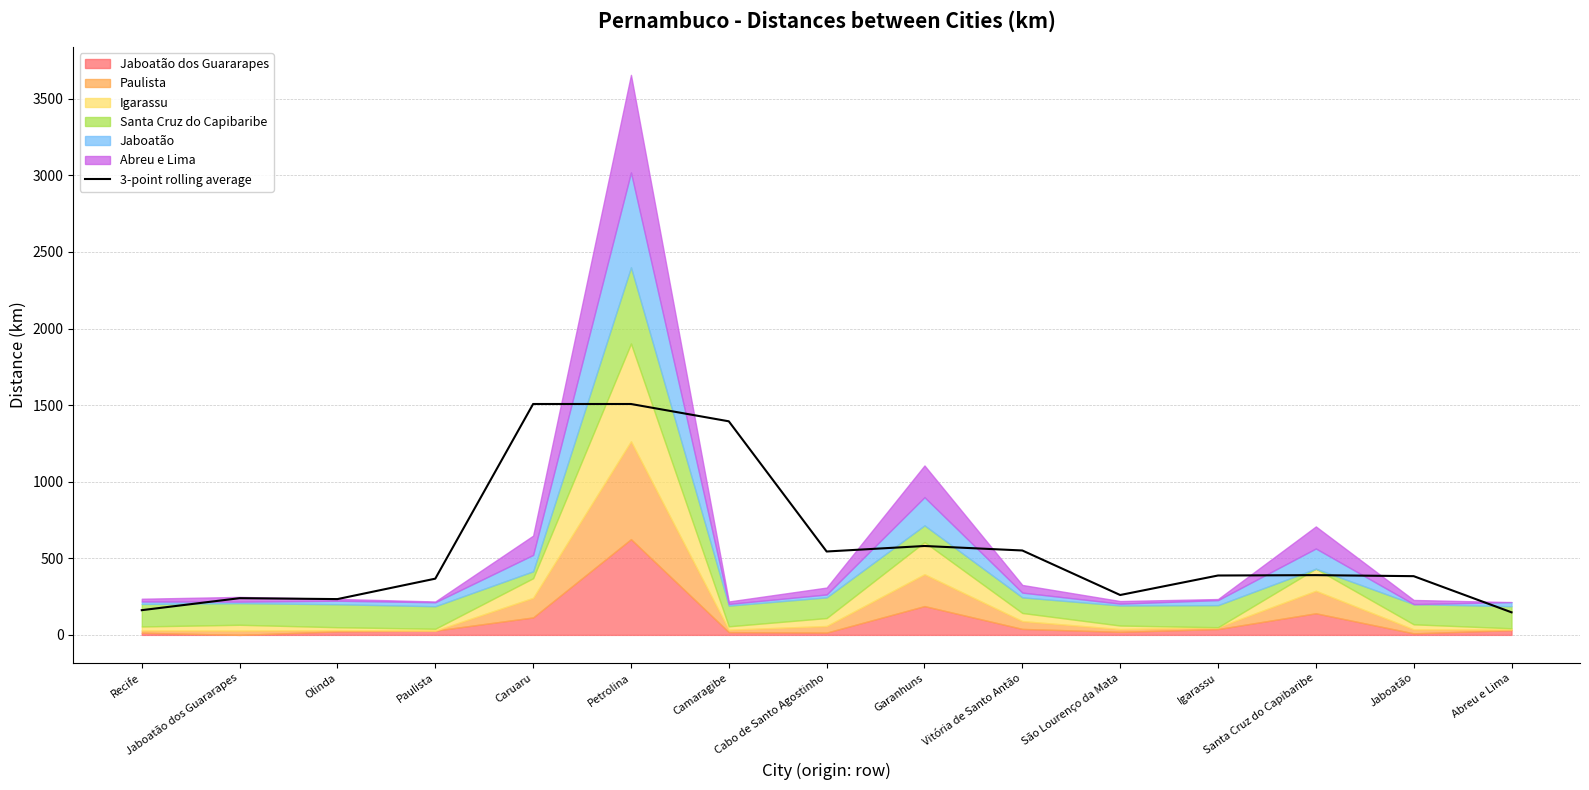

What position from the left is Caruaru?

5